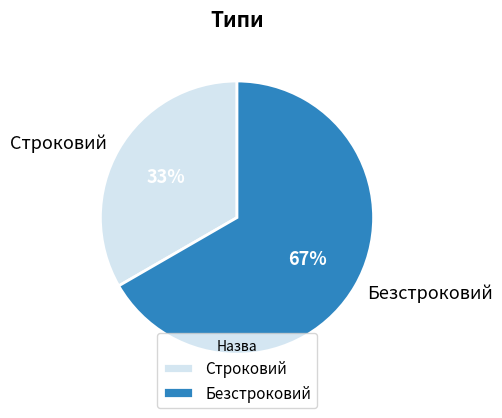

To the nearest percent, what percentage of the pie is Безстроковий?

67%